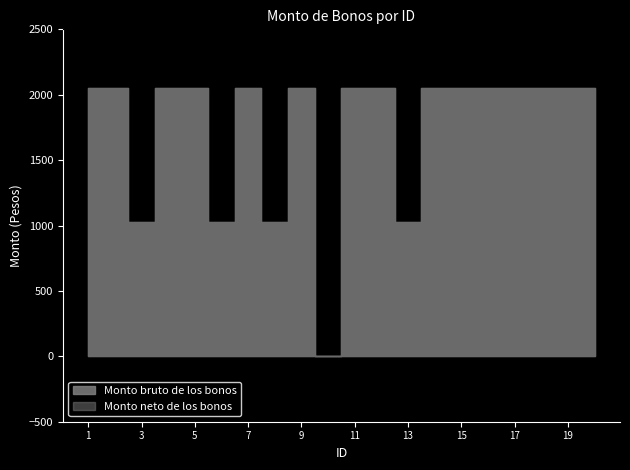

Reading left to right, list all the values displayed in this chart.

Monto bruto de los bonos: 1=2054.5	2=2054.5	3=1027.2	4=2054.5	5=2054.5	6=1027.2	7=2054.5	8=1027.2	9=2054.5	10=0.0	11=2054.5	12=2054.5	13=1027.2	14=2054.5	15=2054.5	16=2054.5	17=2054.5	18=2054.5	19=2054.5	20=2054.5
Monto neto de los bonos: 1=2054.5	2=2054.5	3=1027.2	4=2054.5	5=2054.5	6=1027.2	7=2054.5	8=1027.2	9=2054.5	10=0.0	11=2054.5	12=2054.5	13=1027.2	14=2054.5	15=2054.5	16=2054.5	17=2054.5	18=2054.5	19=2054.5	20=2054.5